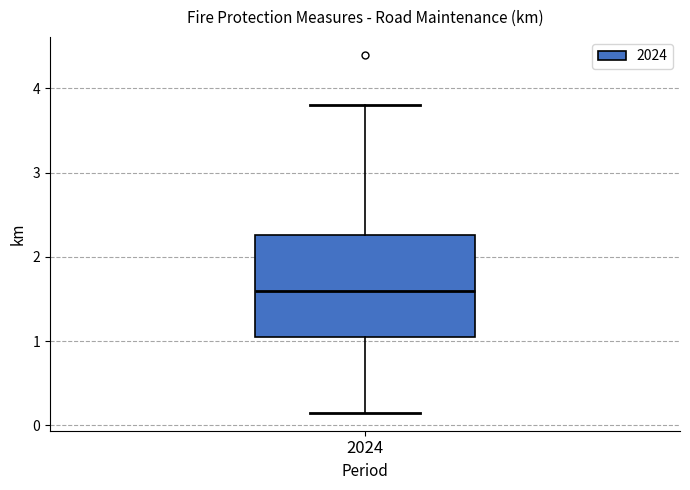

Transcribe this box plot: give where the median line is, the range the box spans, and where the two whiskers end, as read against the y-axis. The values are not printed on the chart, so give them approximately, as read against the axis.

median 1.6, box 1.1 to 2.3, whiskers 0.2 to 3.8